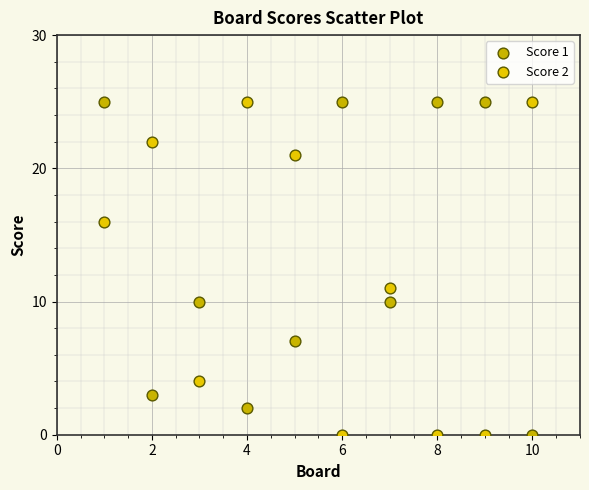

What is the X range (max minus min) for the scatter plot?

9